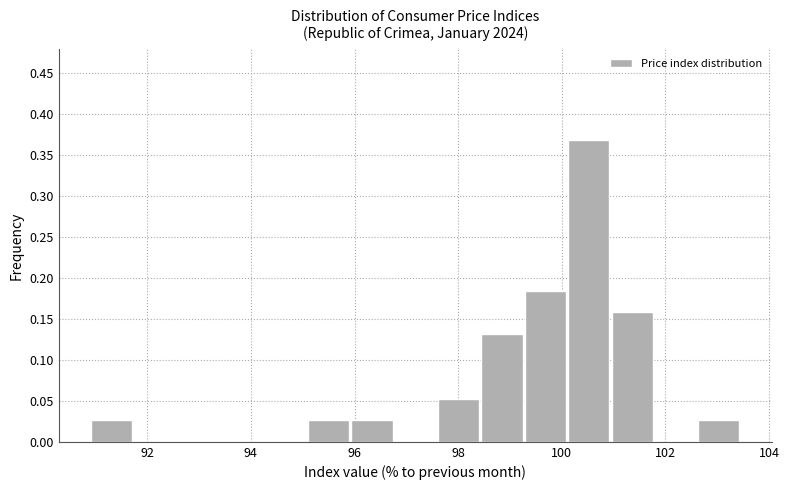

What is the height of the bar covering 96.0 to 96.8 on the x-axis? Neither the bar edges nor the heights are printed on the chart, so give them approximately, as read against the axes.

0.025